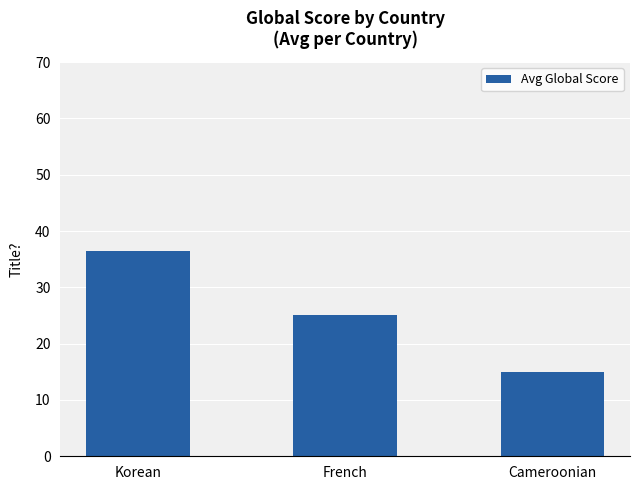

Reading left to right, what are all the values shown in this chart?

Korean=36.4	French=25.2	Cameroonian=15.0